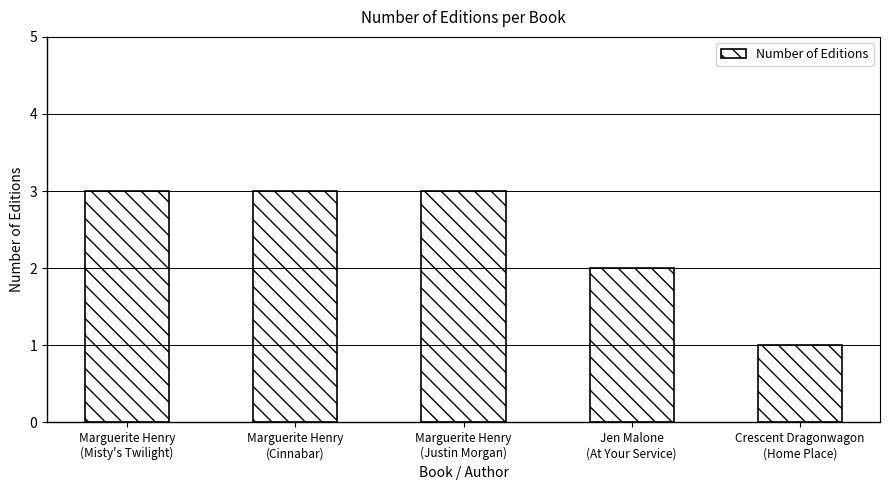

What is the maximum value shown in the chart?

3